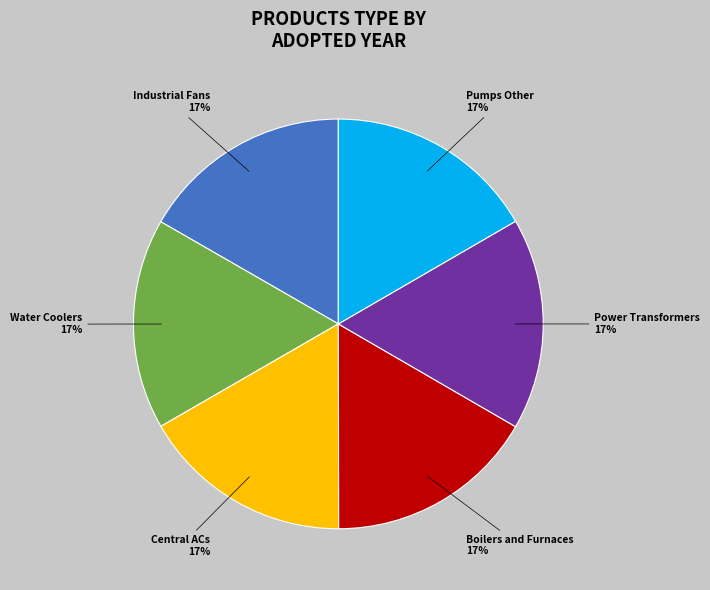

To the nearest percent, what is the average slice percentage?

17%